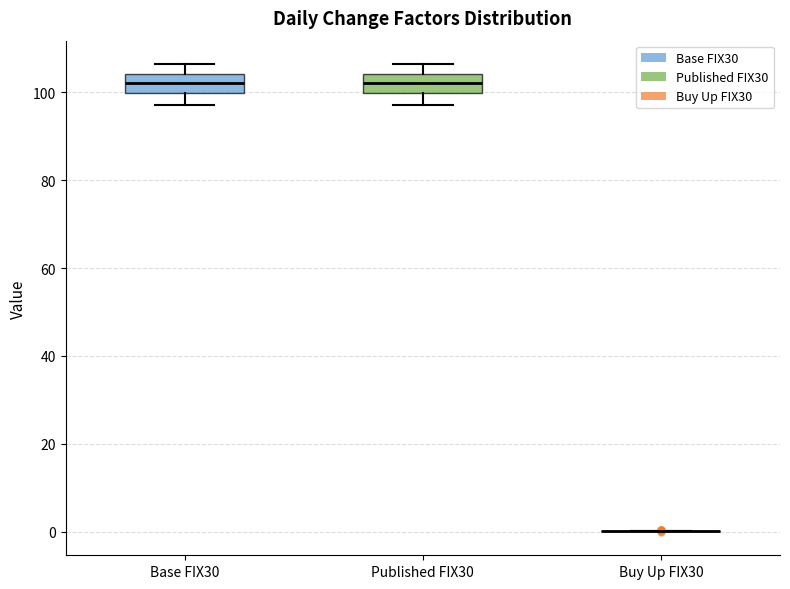

Reading left to right, read every box against the y-axis: the position of its median line, the range the box covers, and the ends of its whiskers. The values are not printed on the chart, so give them approximately, as read against the axis.

Base FIX30: median 102, box 100 to 104, whiskers 98 to 106
Published FIX30: median 102, box 100 to 104, whiskers 98 to 106
Buy Up FIX30: box collapsed to a line at 0, whiskers 0 to 0